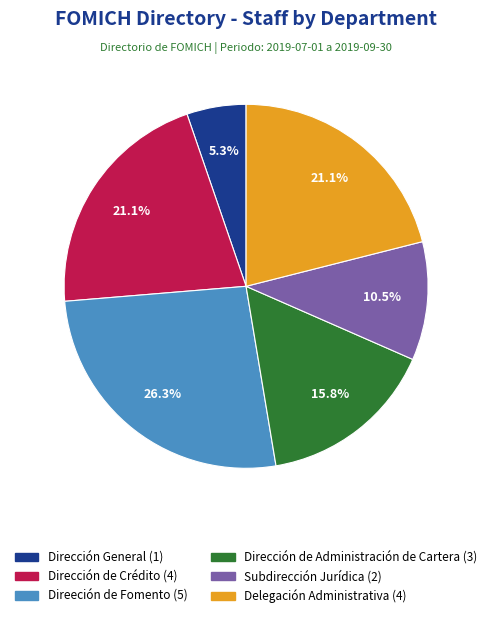

Is the sum of Dirección General and Delegación Administrativa greater than half?

No